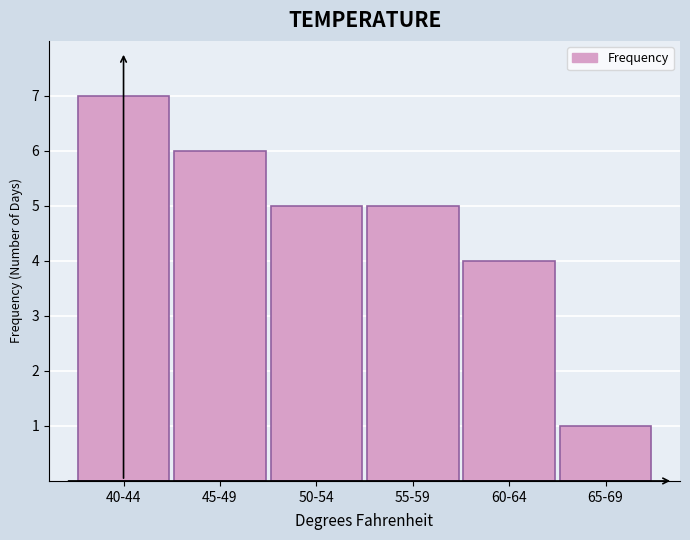

Reading left to right, what are all the values shown in this chart?

7	6	5	5	4	1